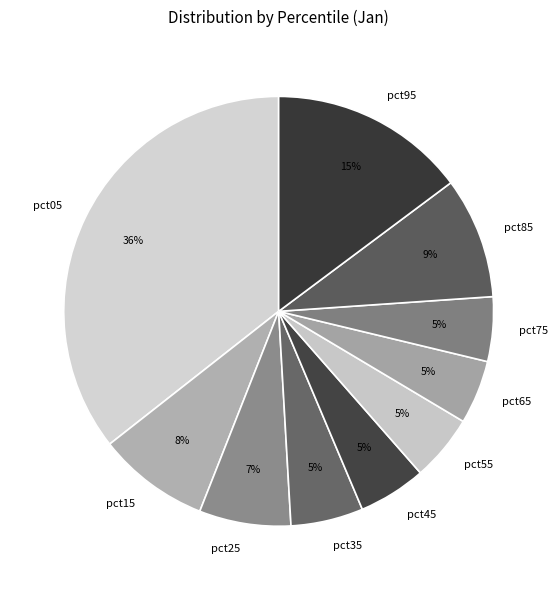

To the nearest percent, what percentage of the pie is pct15?

8%